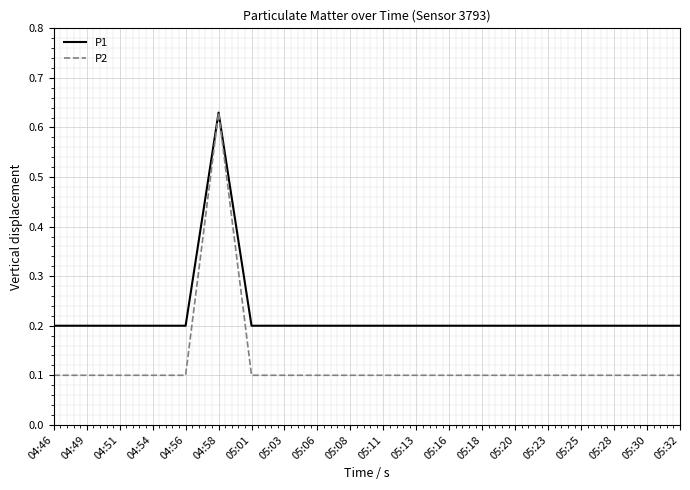

What position from the right is 04:51?

18